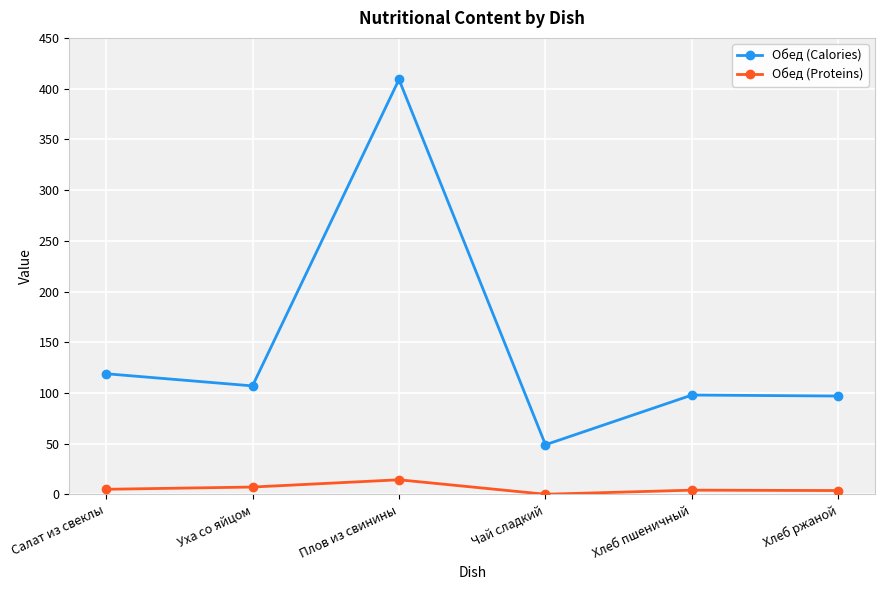

What is the difference between the highest and lowest values at Салат из свеклы?

113.9